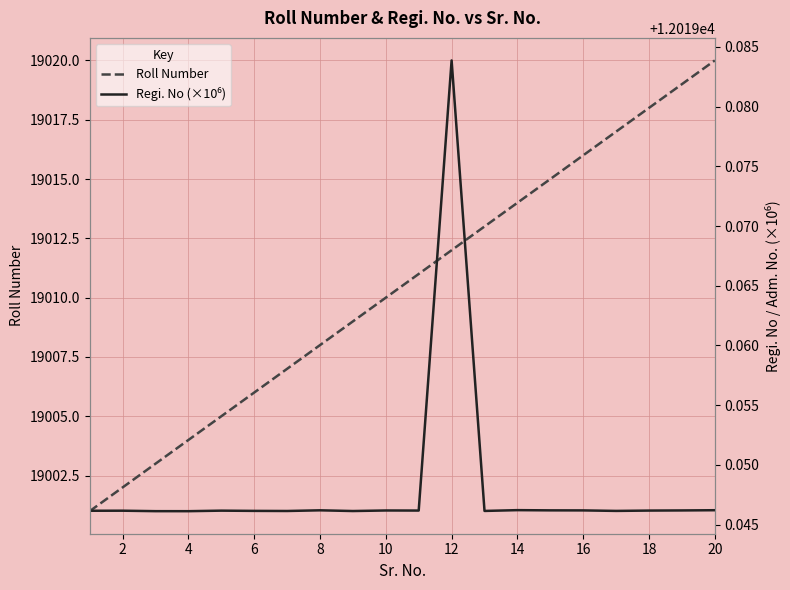

At how many categories does at least one series exceed 16034?

20